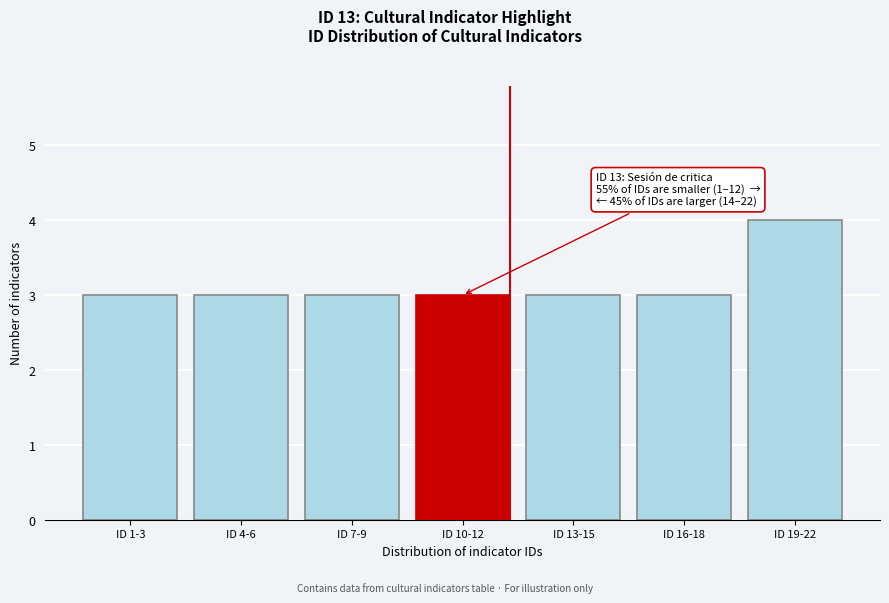

Reading left to right, extract all data points from this chart.

3	3	3	3	3	3	4